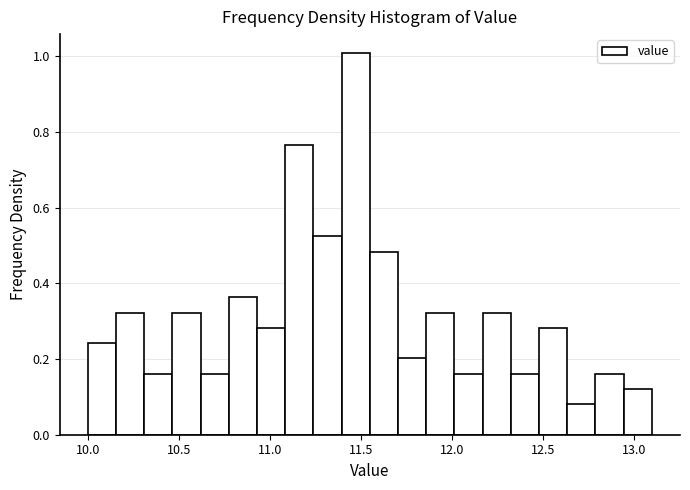

Around what value on the x-axis is the tallest bar? Give the approximate position of its centre, as read against the axis.

11.45